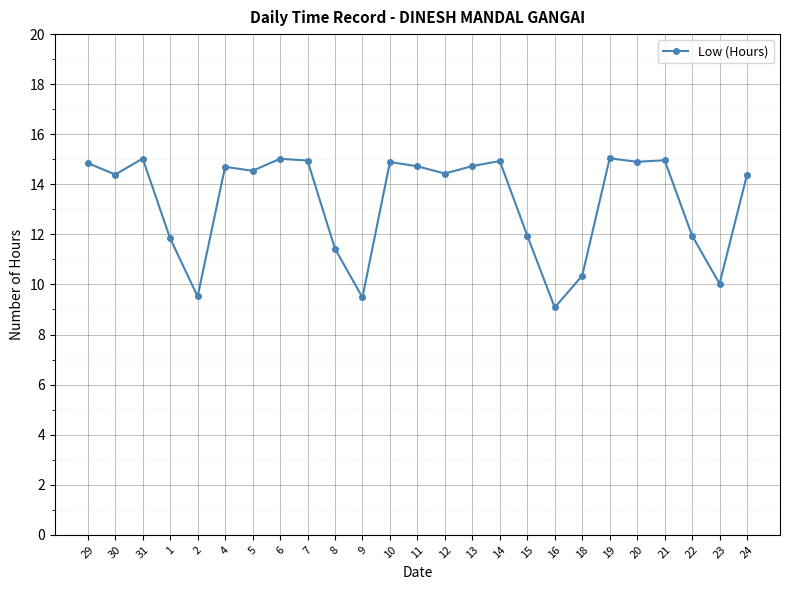

How many values exceed 14?

16